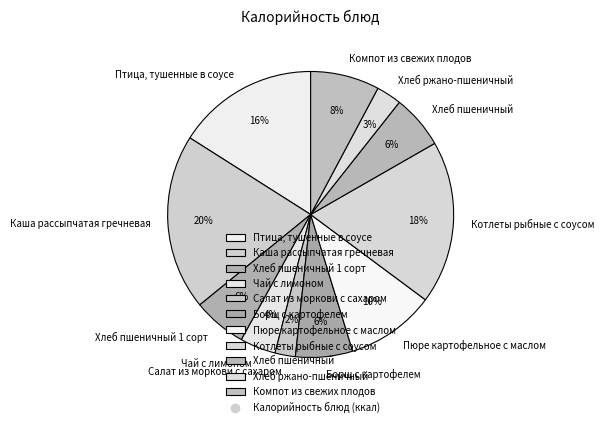

What is the largest slice in the pie chart?

Каша рассыпчатая гречневая